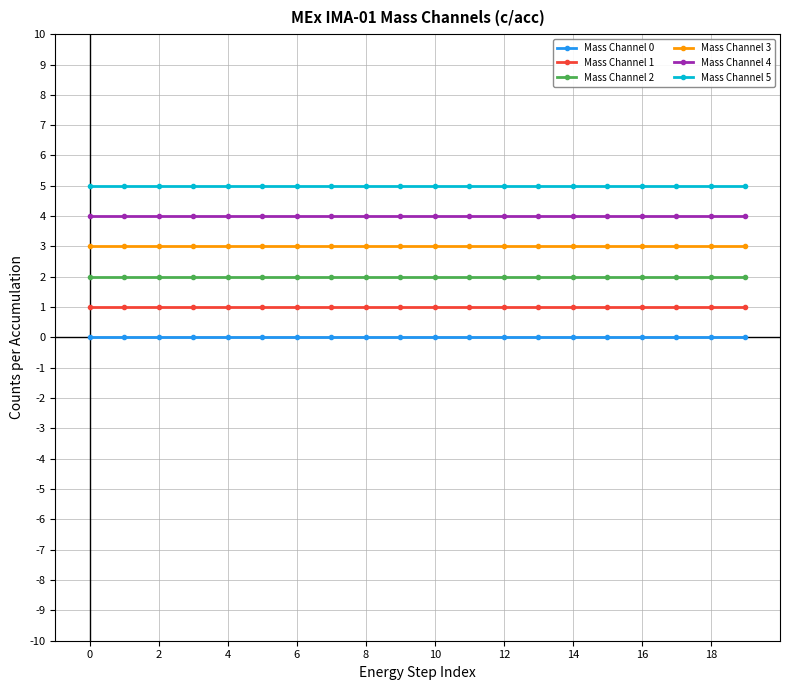

Rank the series by their average value, from lowest to highest.

Mass Channel 0, Mass Channel 1, Mass Channel 2, Mass Channel 3, Mass Channel 4, Mass Channel 5